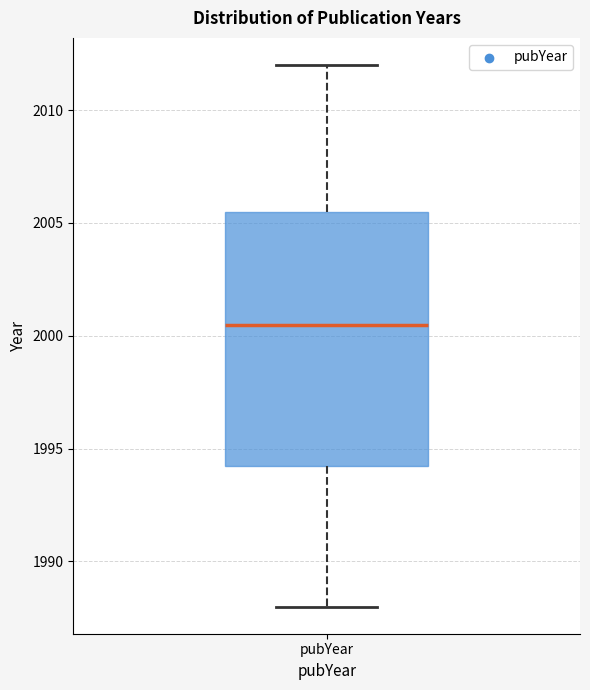

Read this box plot against the y-axis: the position of the median line, the range covered by the box, and the ends of both whiskers. The values are not printed on the chart, so give them approximately, as read against the axis.

median 2000.5, box 1994.5 to 2005.5, whiskers 1988.0 to 2012.0